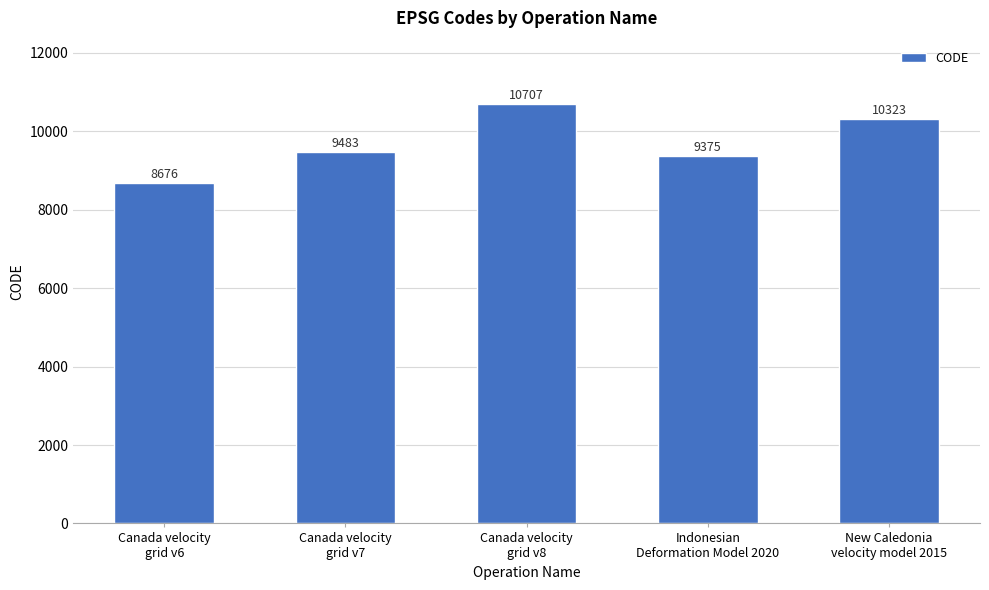

Between Indonesian
Deformation Model 2020 and Canada velocity
grid v8, which is larger?

Canada velocity
grid v8